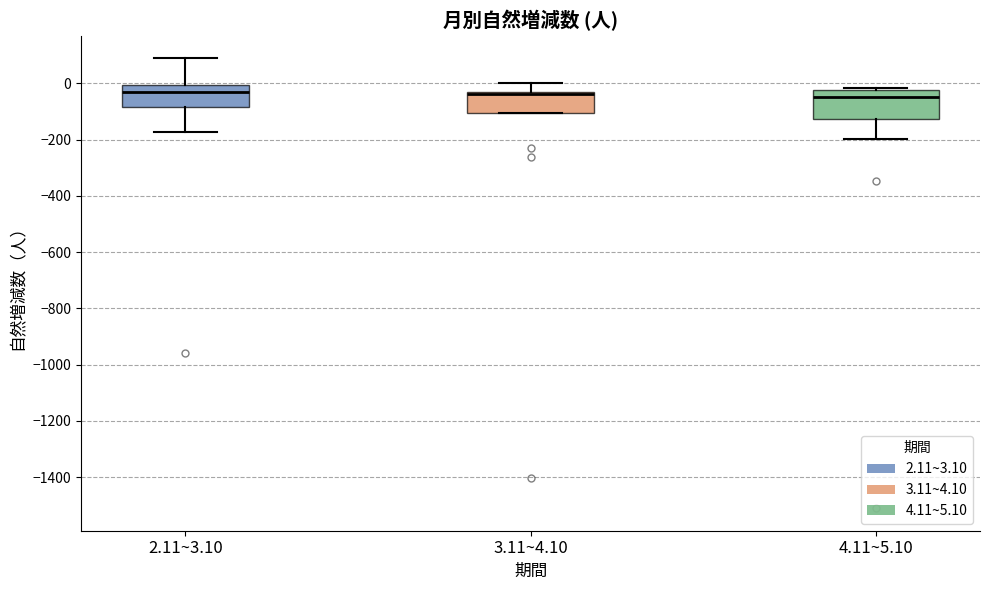

Reading left to right, read every box against the y-axis: the position of its median line, the range the box covers, and the ends of its whiskers. The values are not printed on the chart, so give them approximately, as read against the axis.

2.11~3.10: median -40, box -80 to 0, whiskers -180 to 80
3.11~4.10: median -40 (drawn on the box's upper edge), box -100 to -20, whiskers -100 to 0
4.11~5.10: median -40, box -120 to -20, whiskers -200 to -20 (just above the box's upper edge)